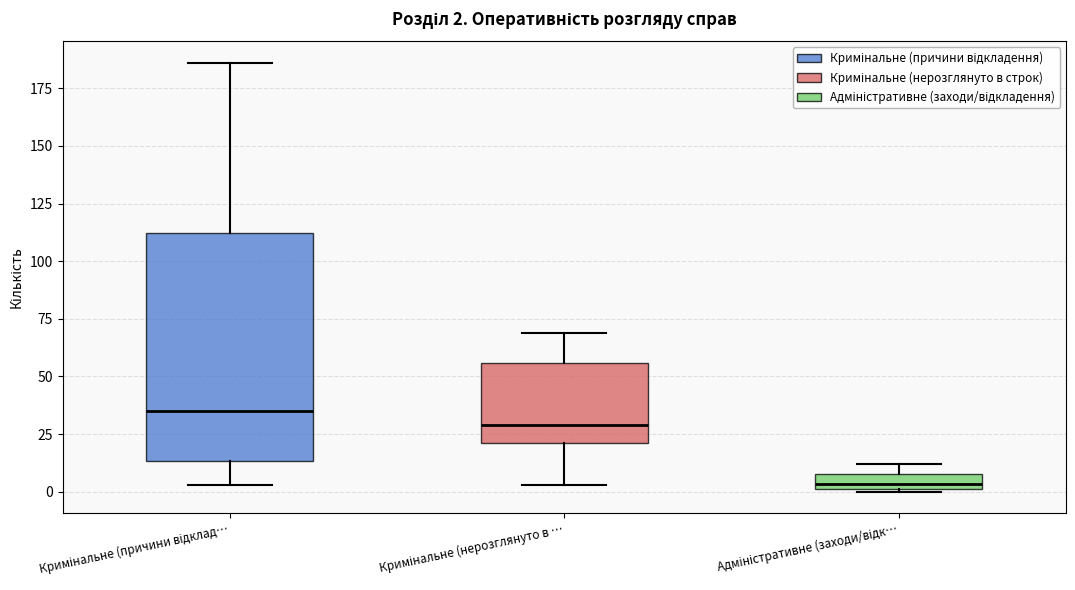

Which box's median line is the lowest?

Адміністративне (заходи/відк…